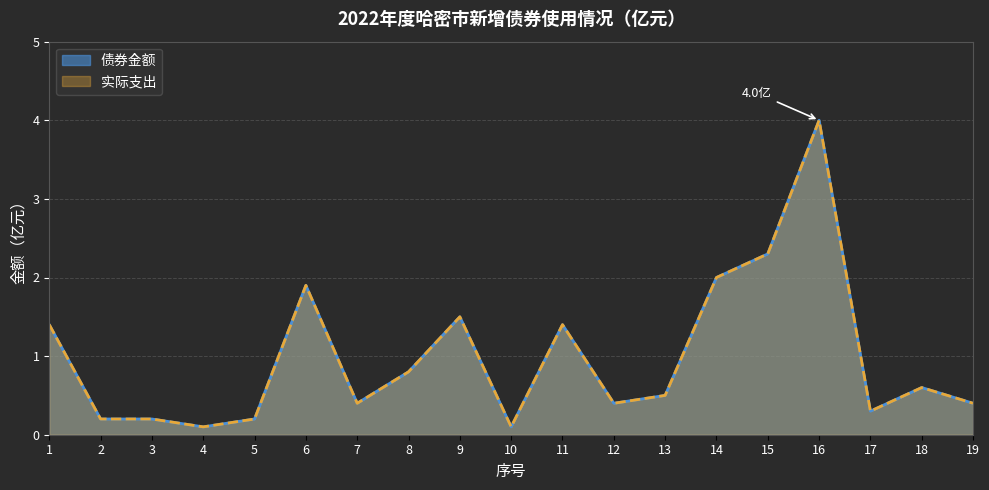

Reading left to right, list all the values displayed in this chart.

债券金额: 1=1.4	2=0.2	3=0.2	4=0.1	5=0.2	6=1.9	7=0.4	8=0.8	9=1.5	10=0.1	11=1.4	12=0.4	13=0.5	14=2.0	15=2.3	16=4.0	17=0.3	18=0.6	19=0.4
实际支出: 1=1.4	2=0.2	3=0.2	4=0.1	5=0.2	6=1.9	7=0.4	8=0.8	9=1.5	10=0.1	11=1.4	12=0.4	13=0.5	14=2.0	15=2.3	16=4.0	17=0.3	18=0.6	19=0.4